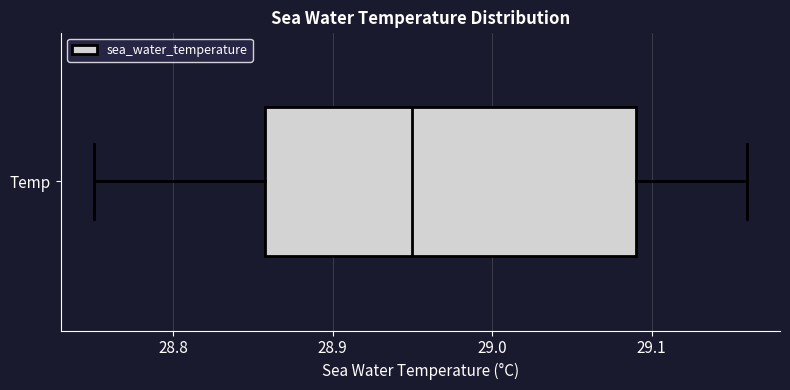

Transcribe this box plot: give where the median line is, the range the box spans, and where the two whiskers end, as read against the x-axis. The values are not printed on the chart, so give them approximately, as read against the axis.

median 28.95, box 28.86 to 29.09, whiskers 28.75 to 29.16